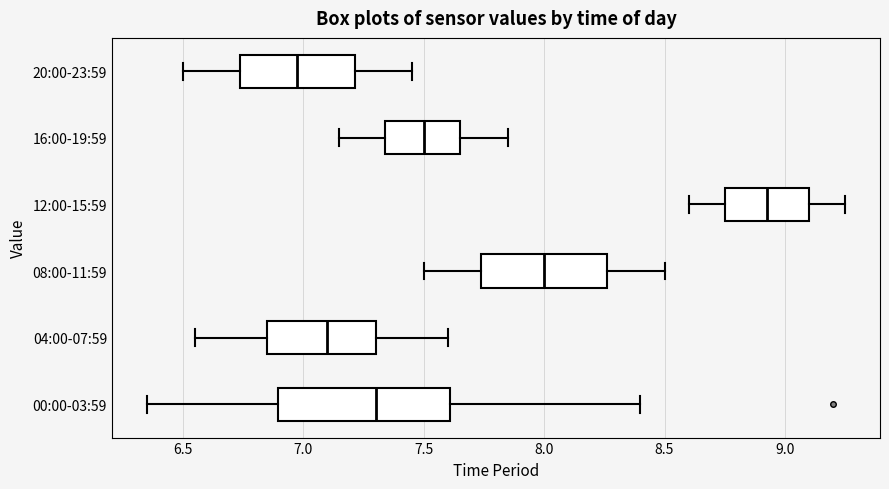

Reading bottom to top, read every box against the x-axis: the position of its median line, the range the box covers, and the ends of its whiskers. The values are not printed on the chart, so give them approximately, as read against the axis.

00:00-03:59: median 7.30, box 6.90 to 7.60, whiskers 6.35 to 8.40
04:00-07:59: median 7.10, box 6.85 to 7.30, whiskers 6.55 to 7.60
08:00-11:59: median 8.00, box 7.75 to 8.25, whiskers 7.50 to 8.50
12:00-15:59: median 8.95, box 8.75 to 9.10, whiskers 8.60 to 9.25
16:00-19:59: median 7.50, box 7.35 to 7.65, whiskers 7.15 to 7.85
20:00-23:59: median 7.00, box 6.75 to 7.20, whiskers 6.50 to 7.45